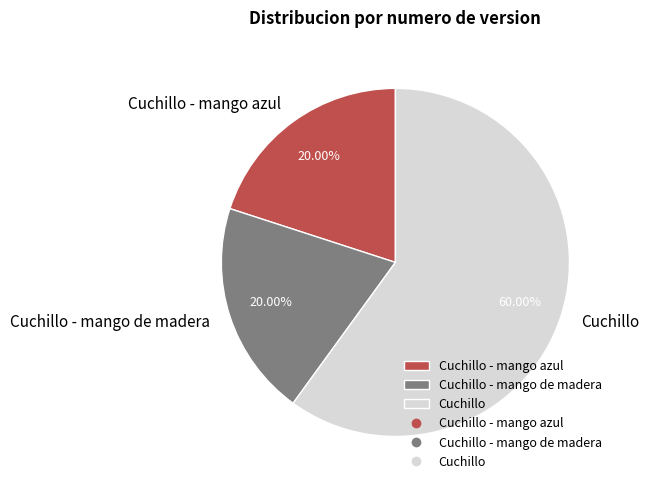

The Cuchillo - mango de madera slice represents 20% of the pie. True or false?

True